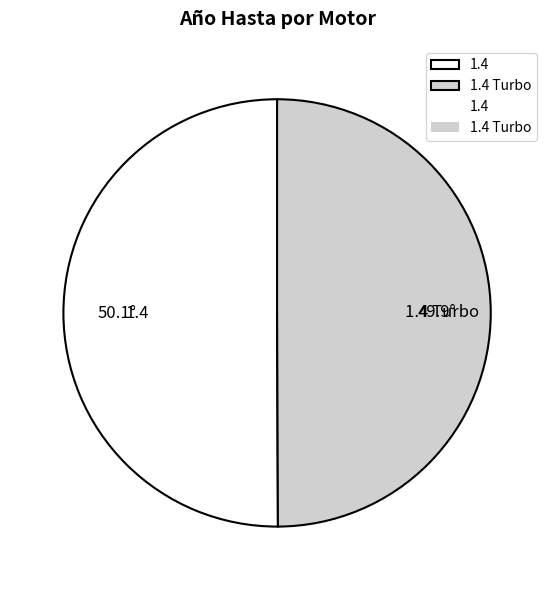

What is the ratio of the value at 1.4 to the value at 1.4 Turbo?

1.0